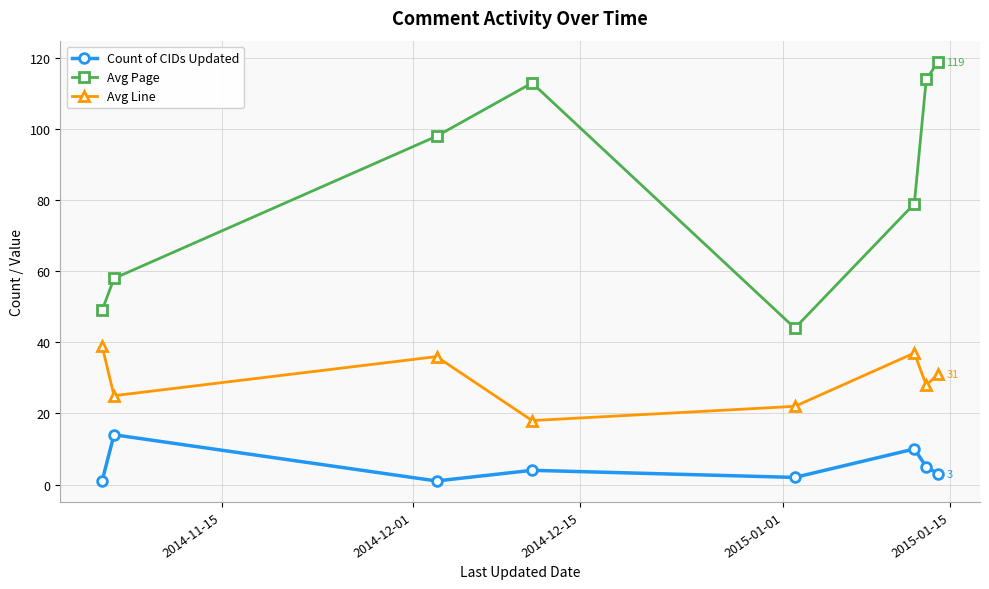

At how many categories does at least one series exceed 84?

4